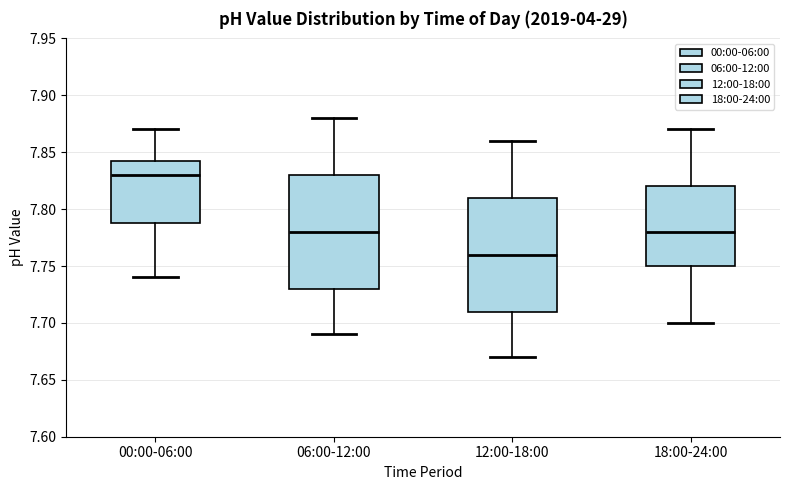

Where is the lower edge of the box for 18:00-24:00 on the y-axis? The values are not printed on the chart, so give them approximately, as read against the axis.

7.750